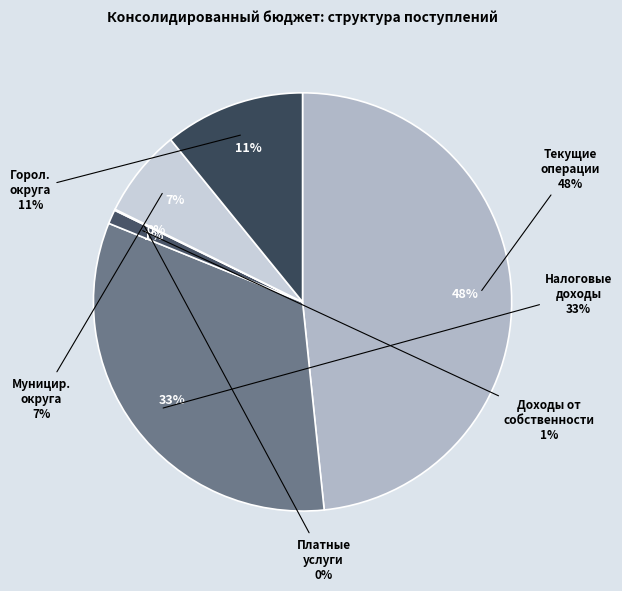

Which has a higher value, По налоговым доходам or По доходам от оказания платных услуг?

По налоговым доходам